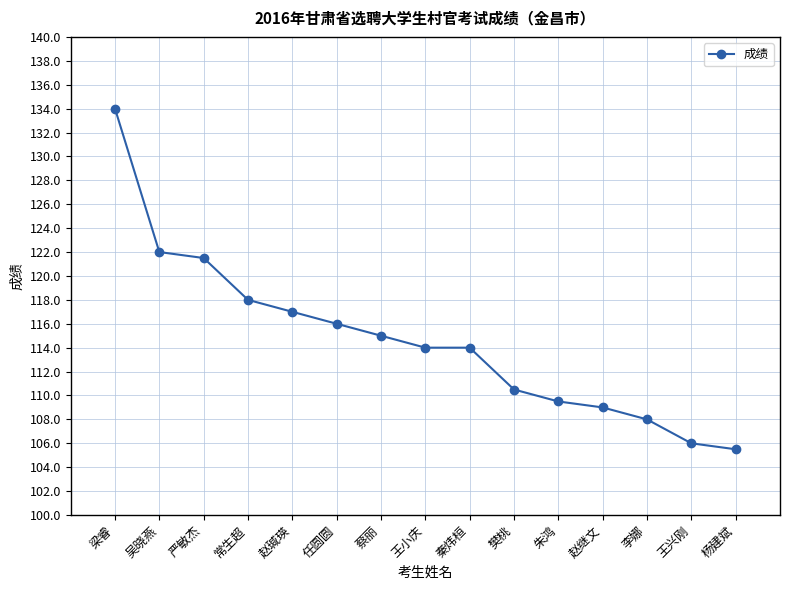

What is the smallest value displayed?

105.5